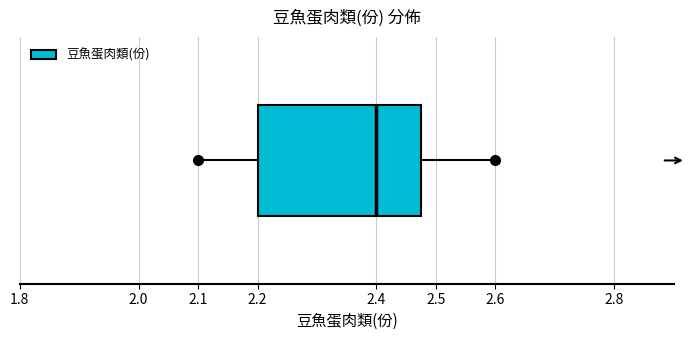

Transcribe this box plot: give where the median line is, the range the box spans, and where the two whiskers end, as read against the x-axis. The values are not printed on the chart, so give them approximately, as read against the axis.

median 2.40, box 2.20 to 2.48, whiskers 2.10 to 2.60